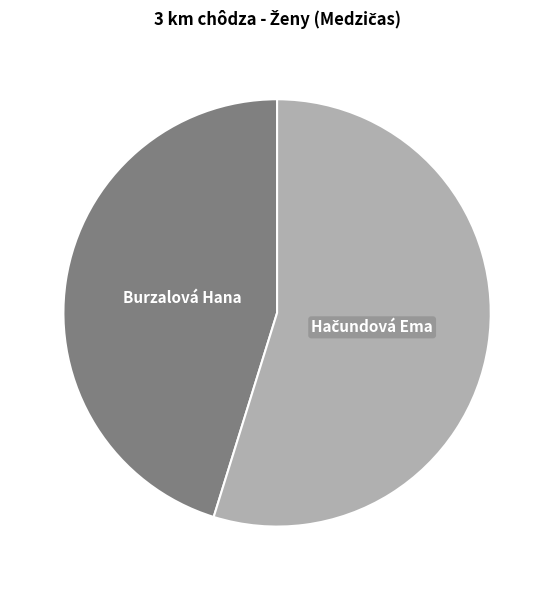

Does any single category account for the majority?

Yes